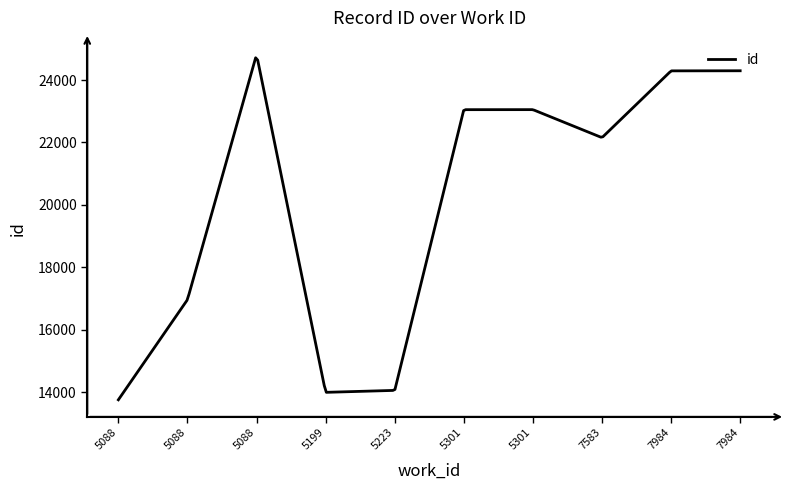

How many lines are shown in the chart?

1